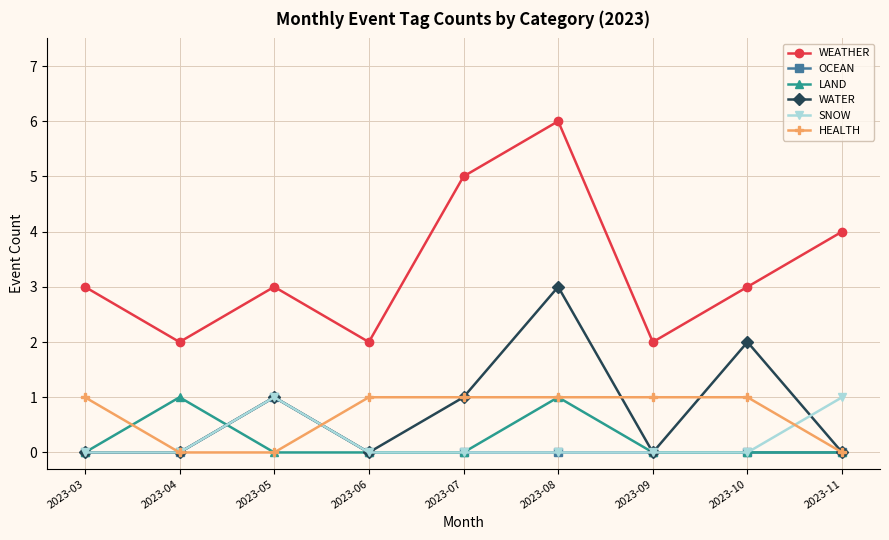

What is the spread (max minus min) of values at 2023-11?

4